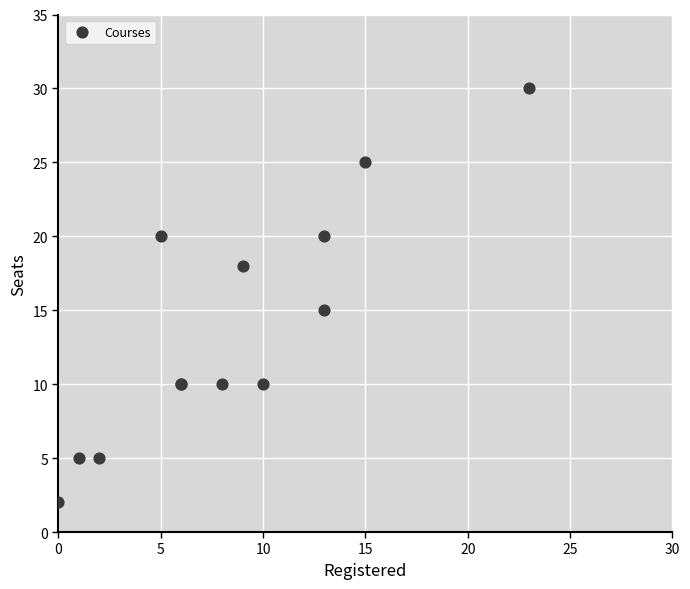

What Y value in the scatter plot is closest to 16?

15